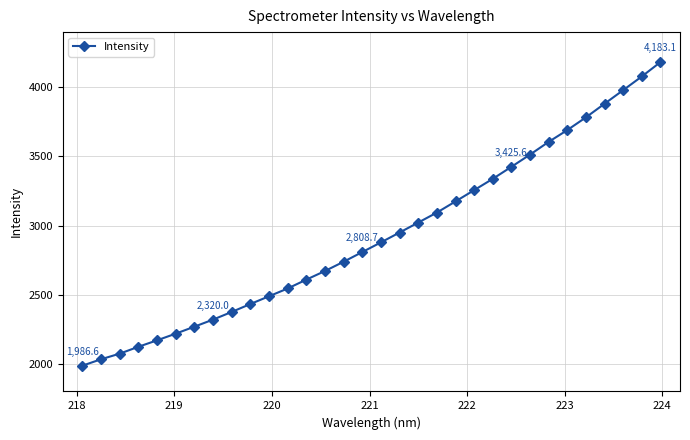

True or false: there are more than 1 points higher than both neighbors.

False